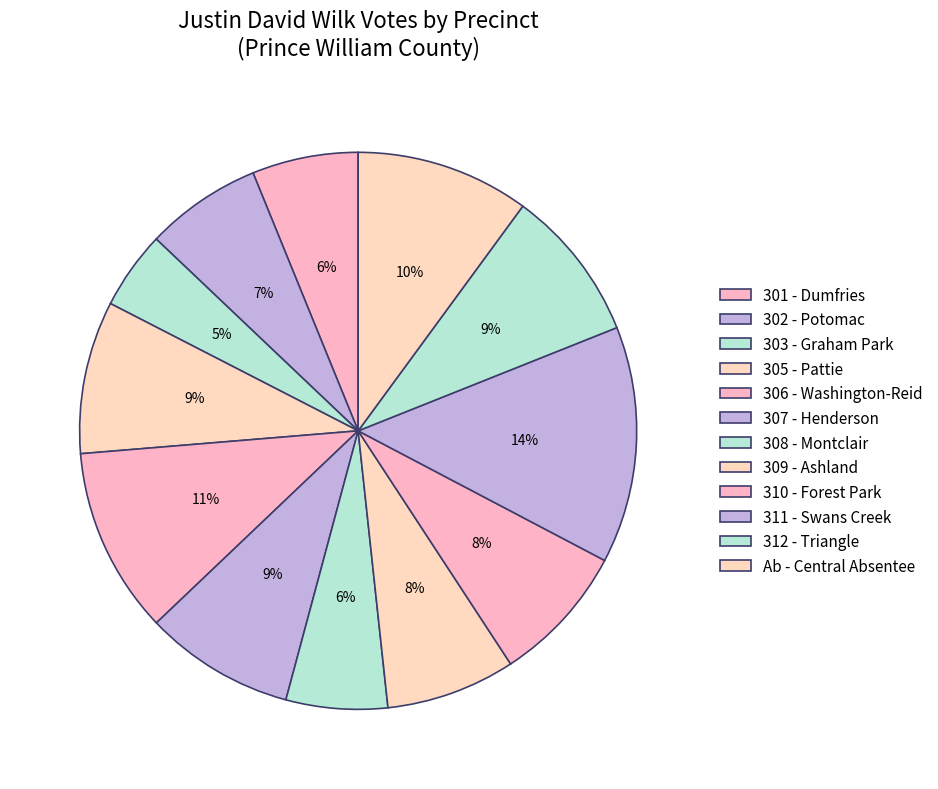

What percentage is the 312 - Triangle slice, to the nearest percent?

9%